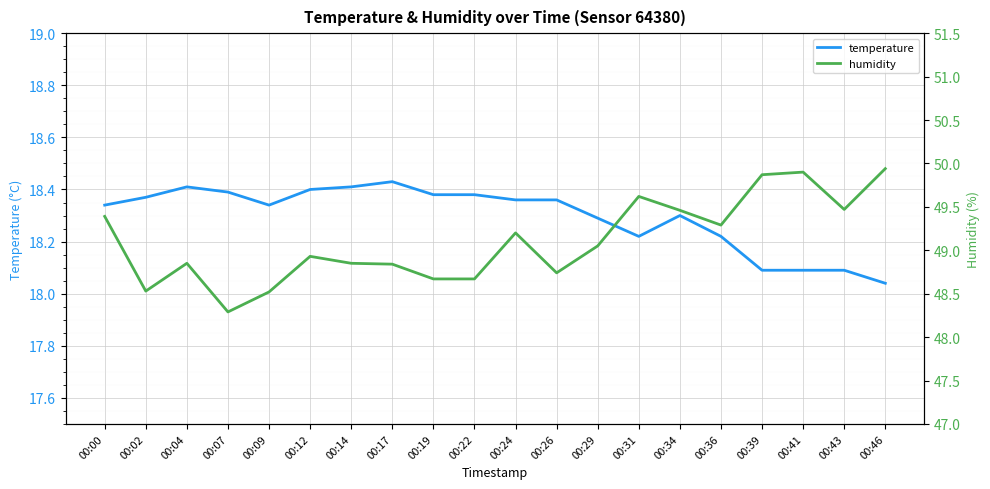

True or false: humidity has a value of 14.0 at 00:46.

False